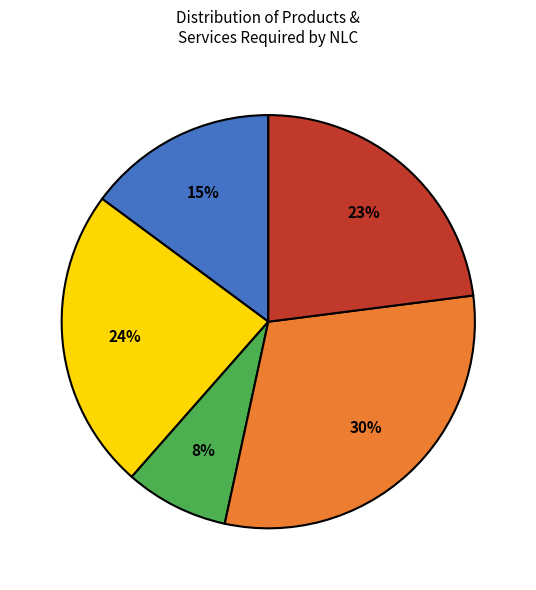

Count the number of slices in the pie.

5